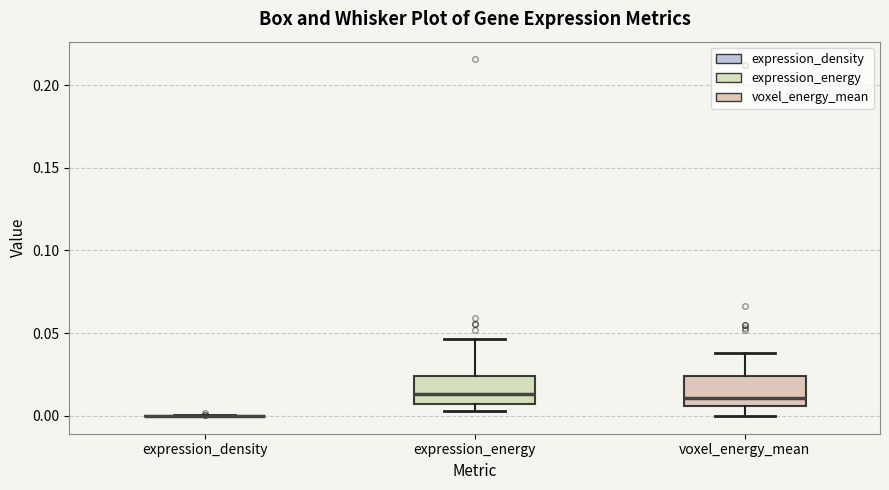

Where does the median line of the box for voxel_energy_mean sit on the y-axis? The values are not printed on the chart, so give them approximately, as read against the axis.

0.010